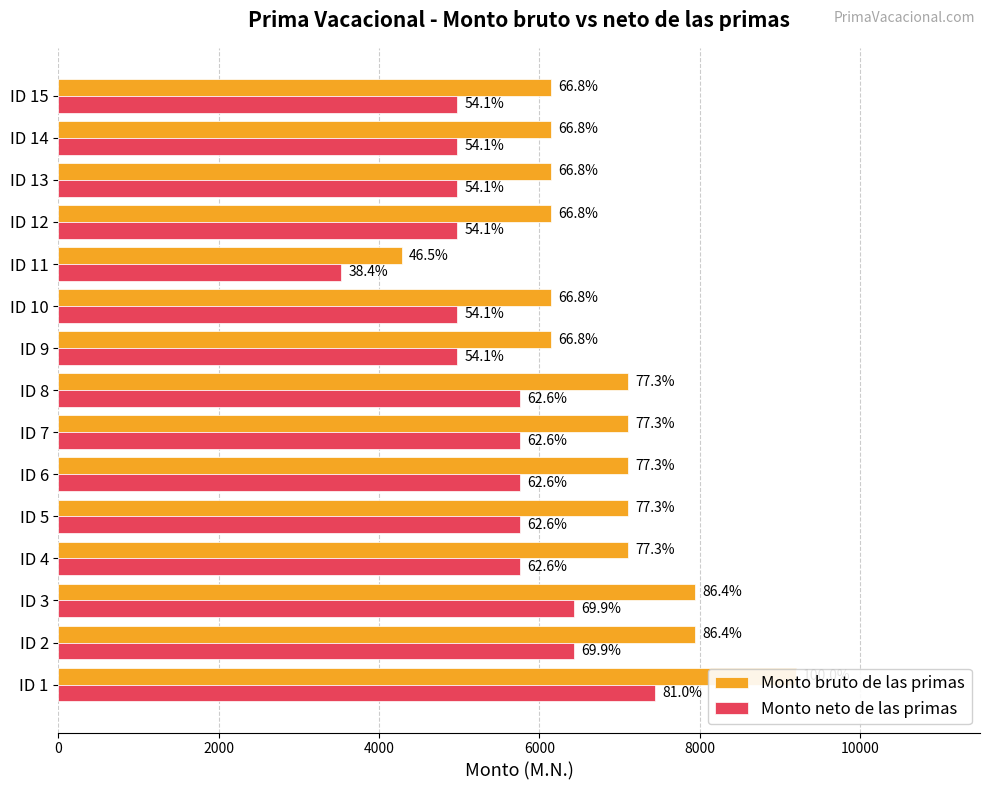

What is the average value of the Monto bruto de las primas series?

6788.9